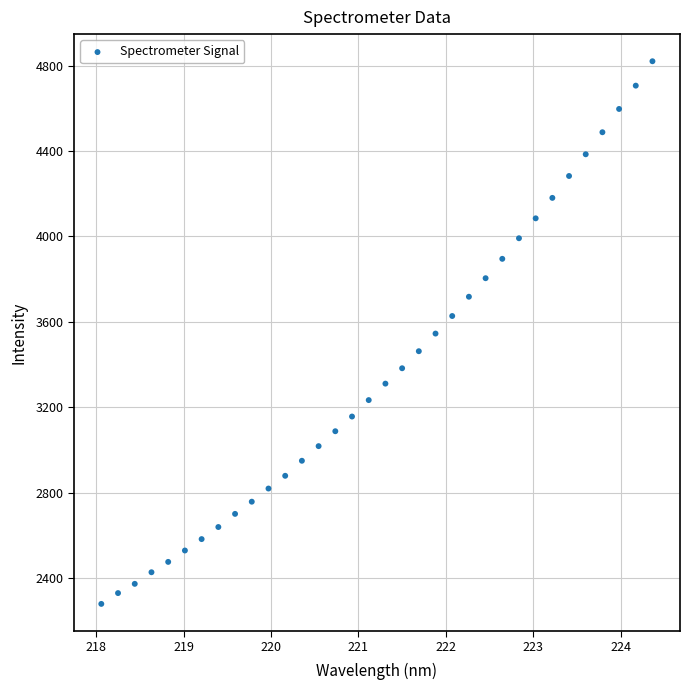

What is the range of Y values (max minus min)?

2540.3